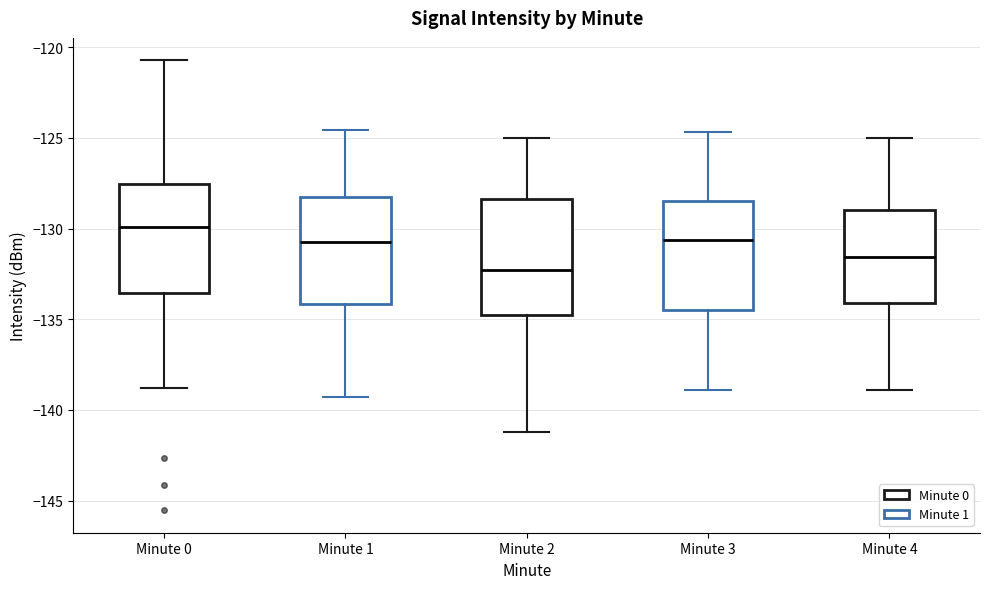

Which box has the highest median line?

Minute 0